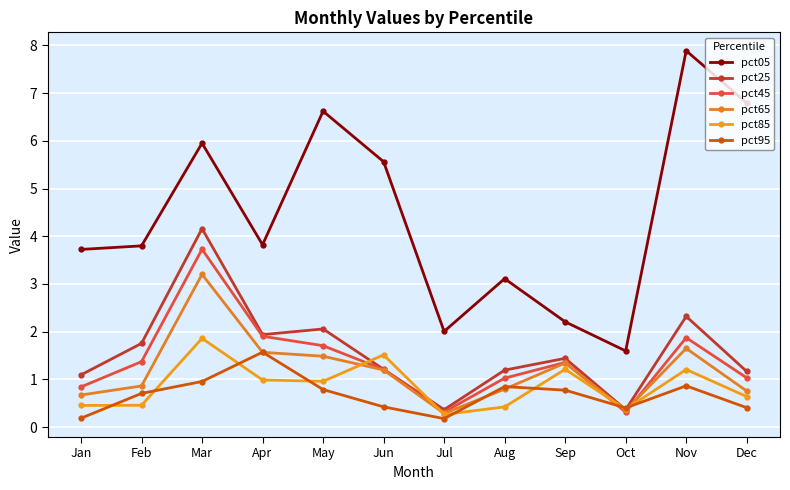

True or false: pct95 and pct05 cross at least once.

False